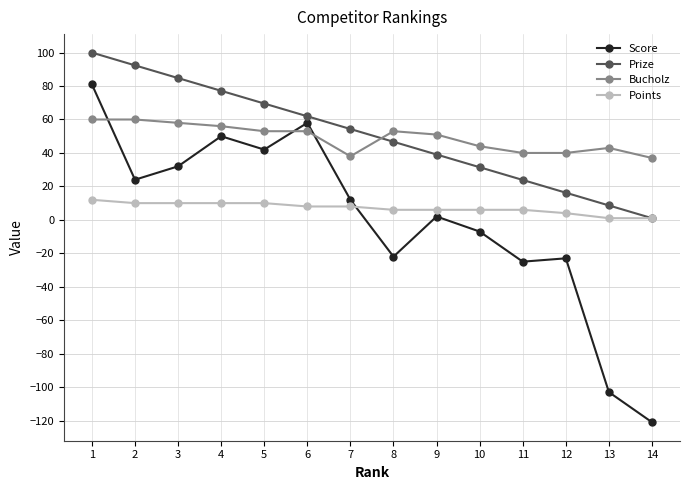

Where does the Bucholz series first go above 53?

1